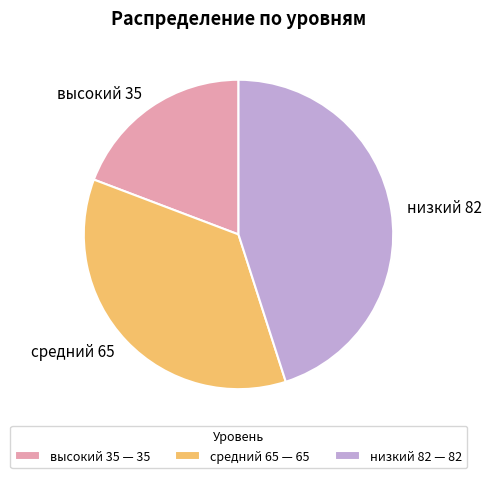

Is the sum of средний 65 and низкий 82 greater than half?

Yes